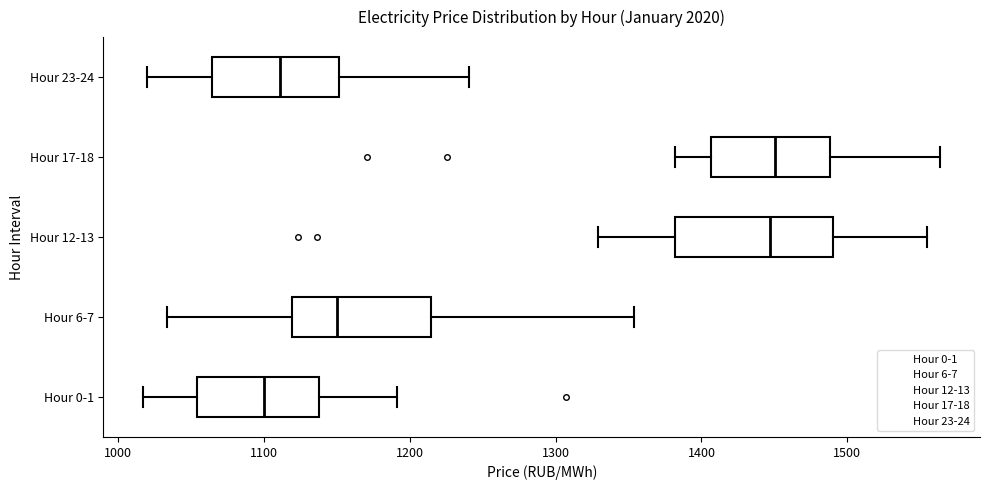

Where is the left edge of the box for Hour 23-24 on the x-axis? The values are not printed on the chart, so give them approximately, as read against the axis.

1060